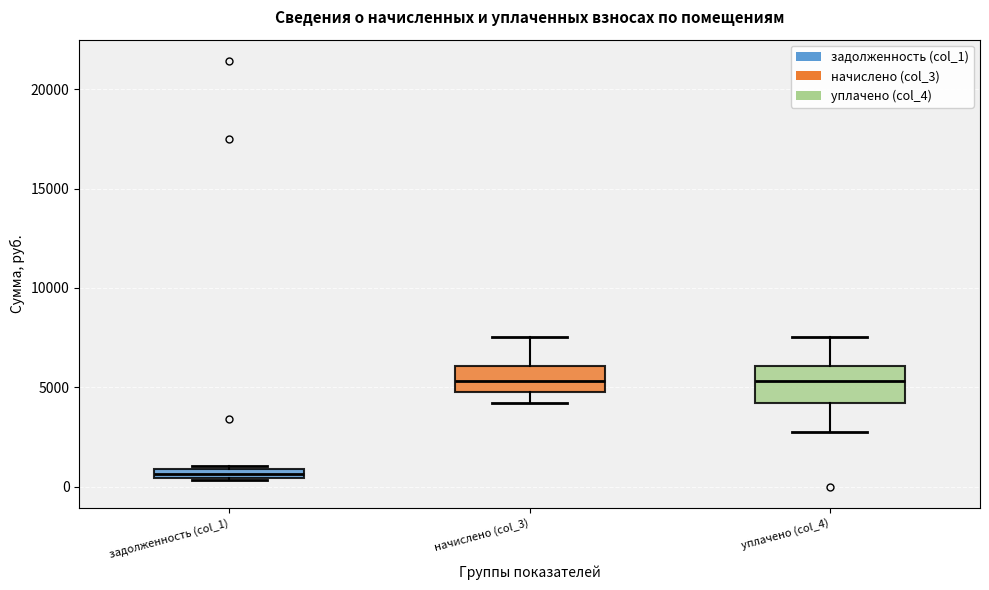

Comparing the boxes themselves (not the whiskers), which one is the tallest?

уплачено (col_4)